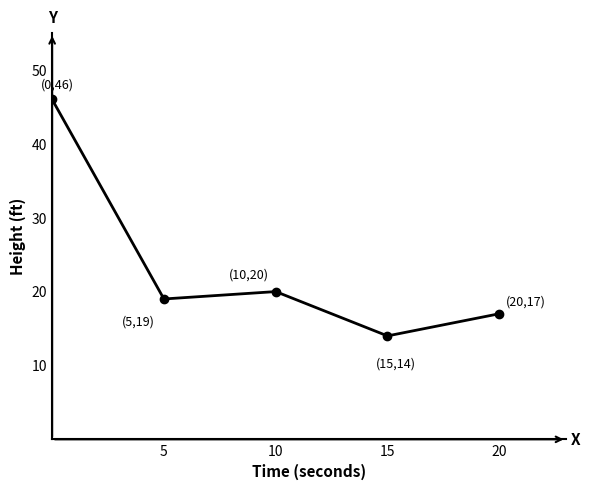

What is the sum of all values?

116